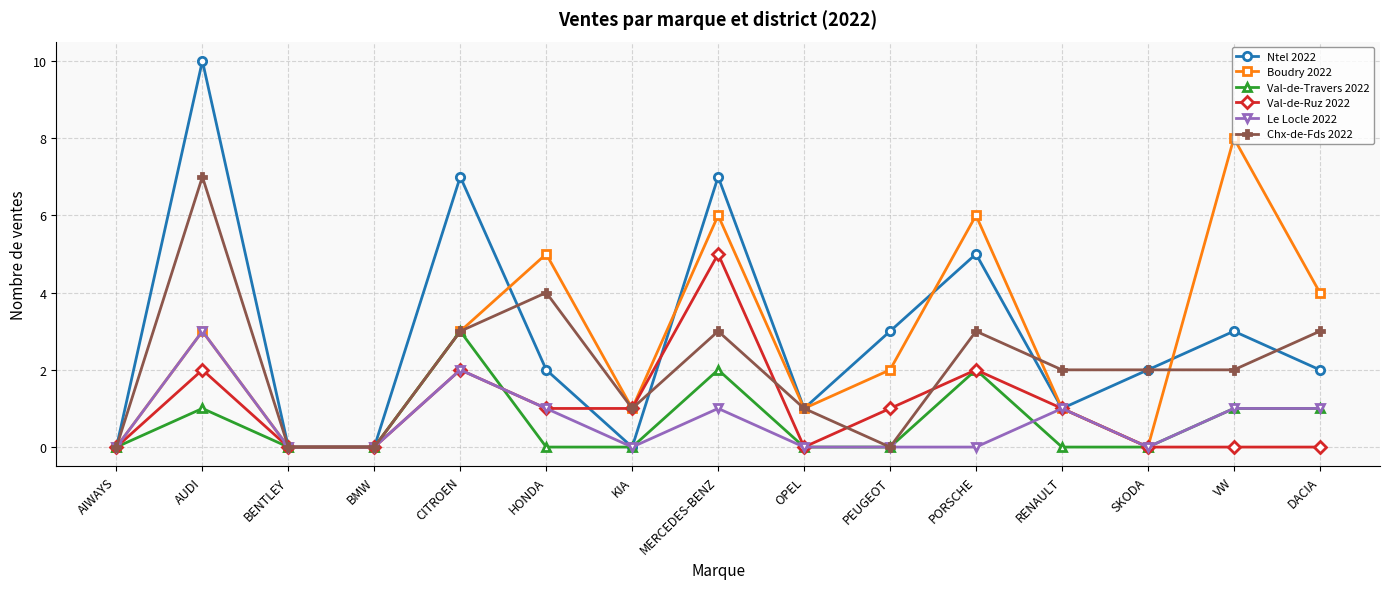

True or false: Chx-de-Fds 2022 has more than 2 points higher than both neighbors.

True